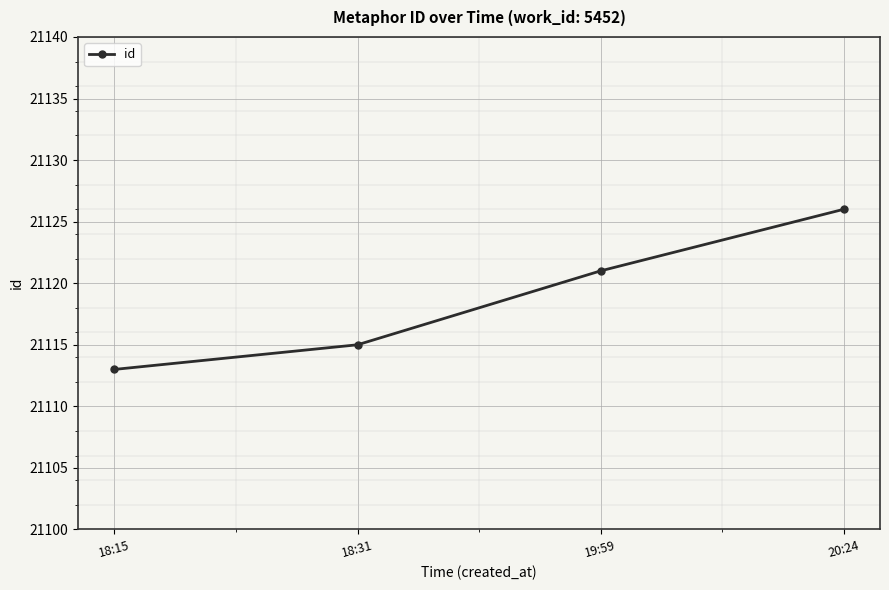

True or false: the data shows 21115 at 18:31.

True